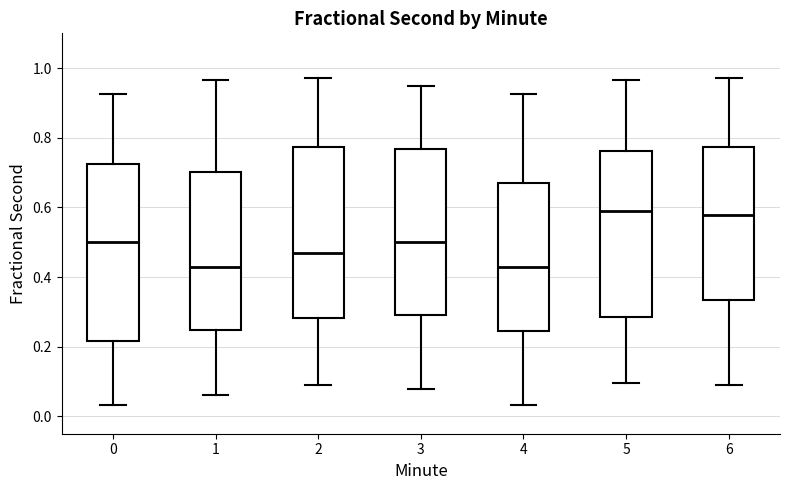

Where is the upper edge of the box at x = 2 on the y-axis? The values are not printed on the chart, so give them approximately, as read against the axis.

0.78